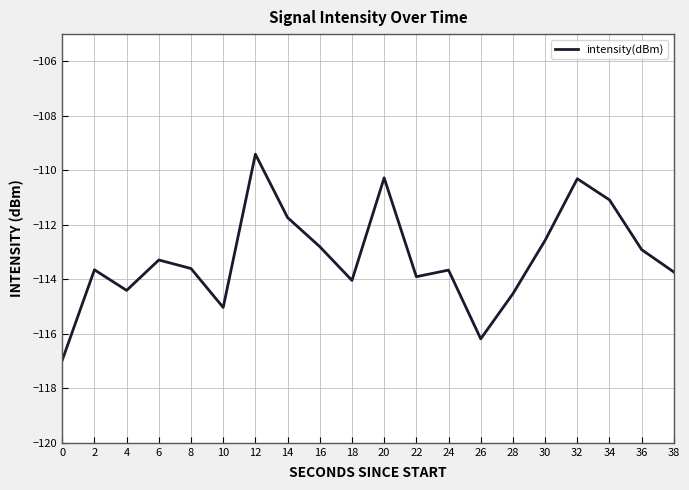

Which category has the highest value across all series?

12